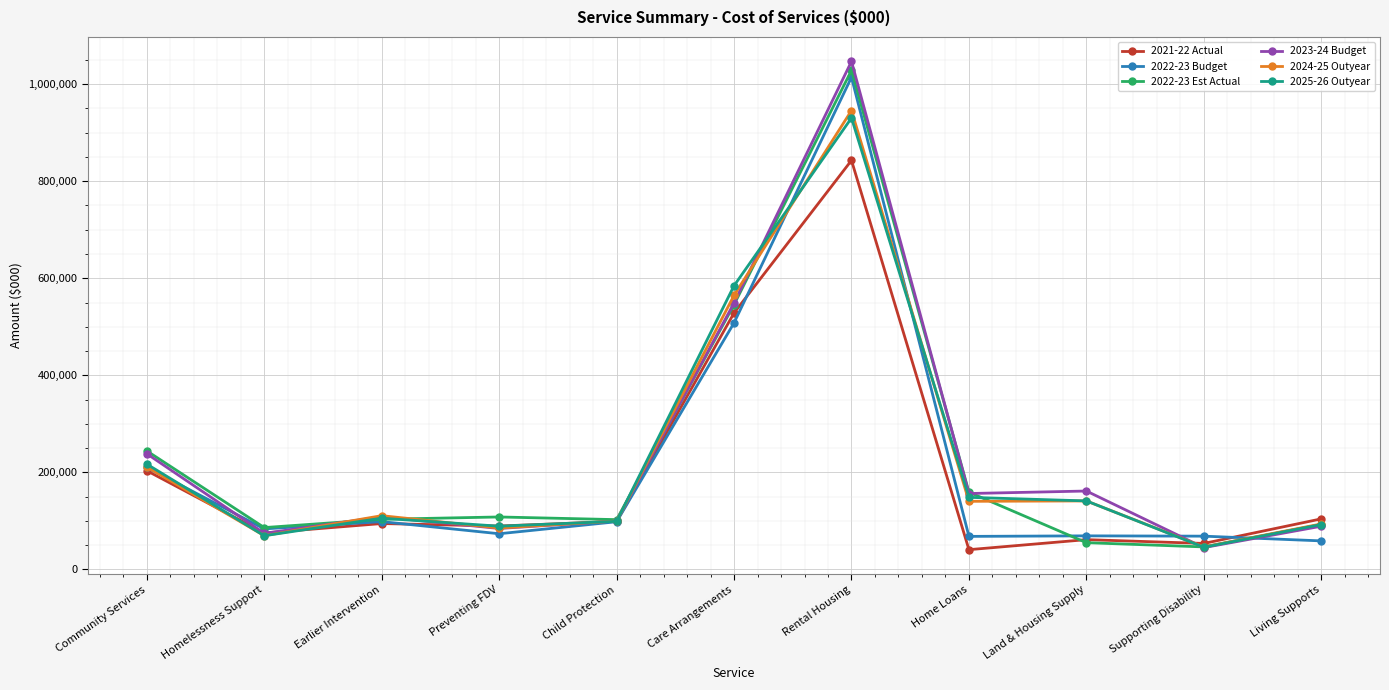

At which label does 2024-25 Outyear reach its minimum?

Supporting Disability